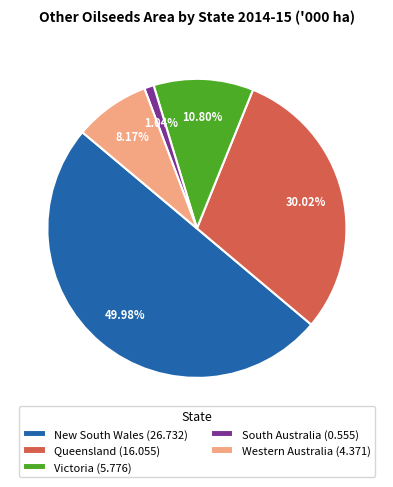

Which has a higher value, New South Wales (26.732) or South Australia (0.555)?

New South Wales (26.732)